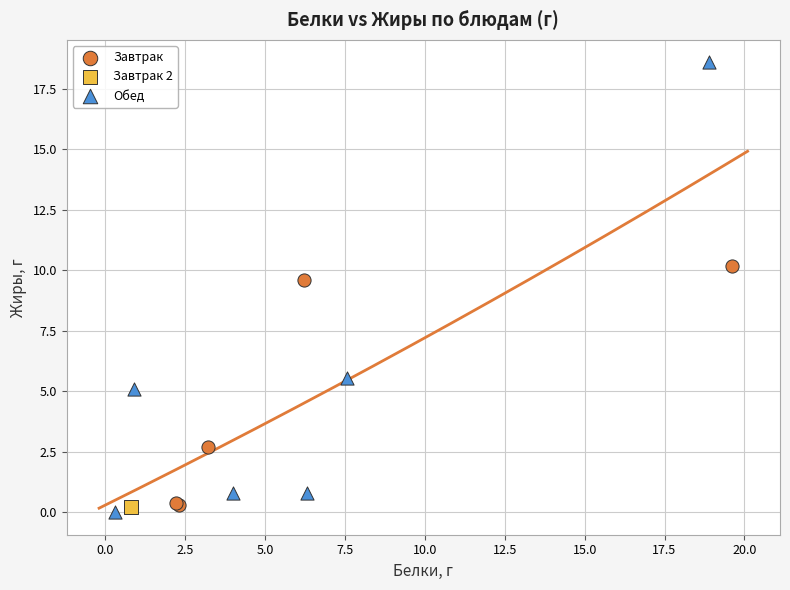

Which series reaches the maximum Y coordinate?

Обед